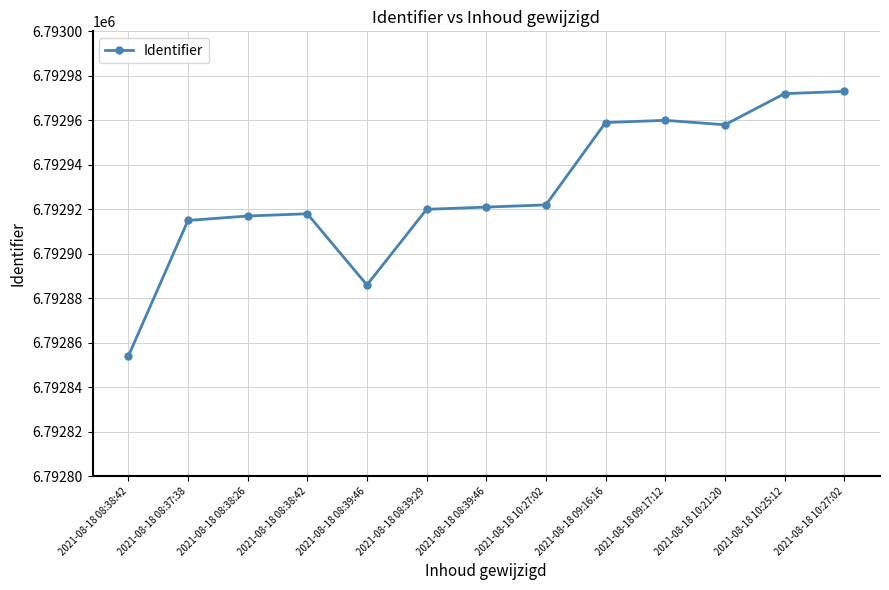

At which label is the value closest to 6792913?

2021-08-18 08:37:38